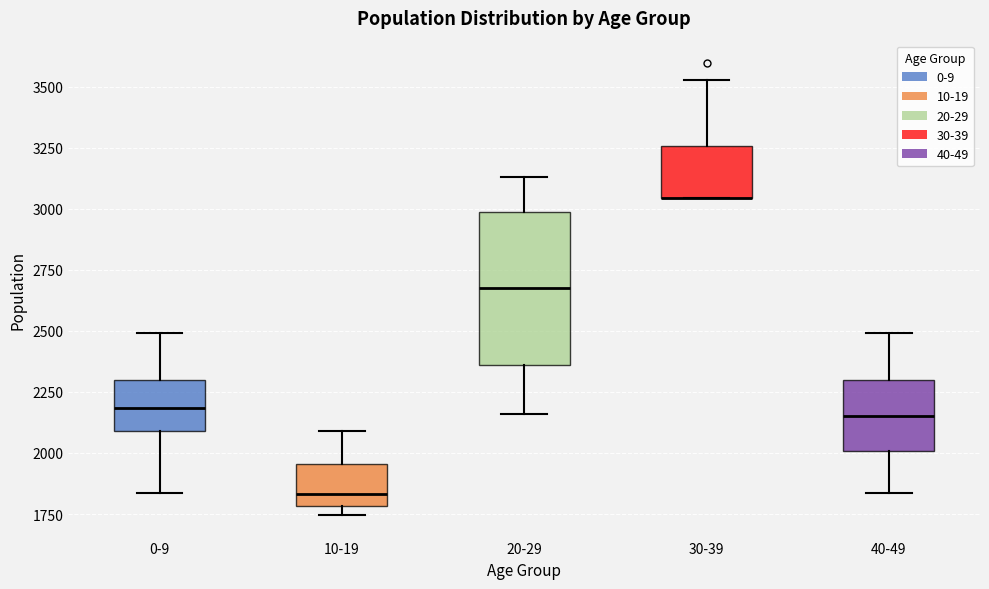

Which box is the tallest, from its lower edge to its upper edge?

20-29